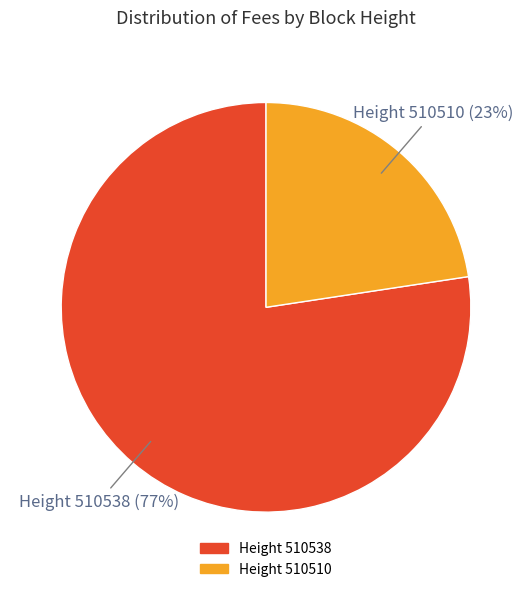

To the nearest percent, what is the average slice percentage?

50%